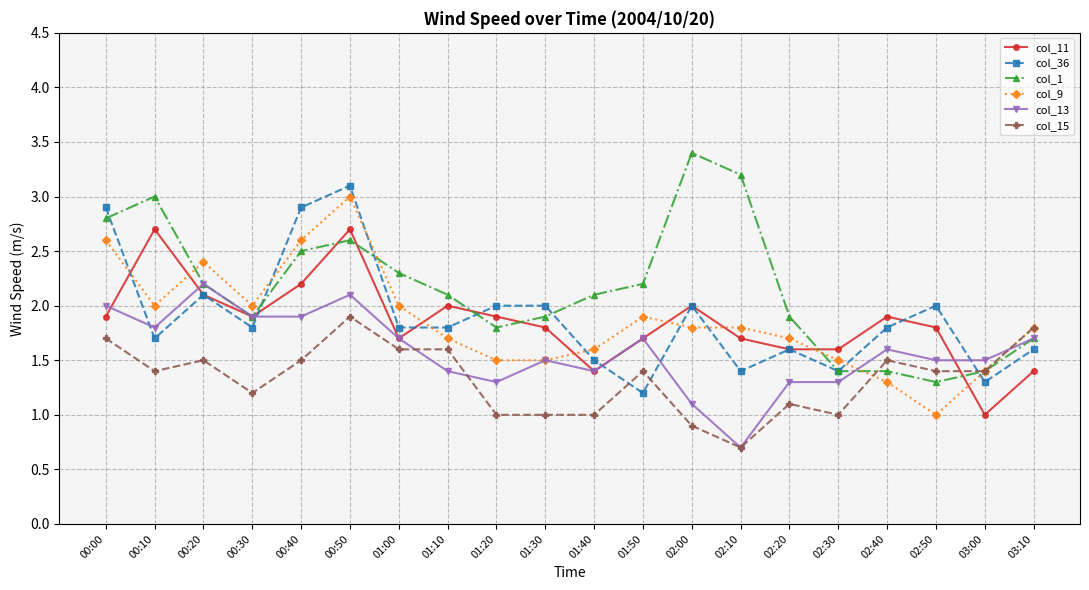

Which series ends up on top after the final intersection of col_9 and col_11?

col_9